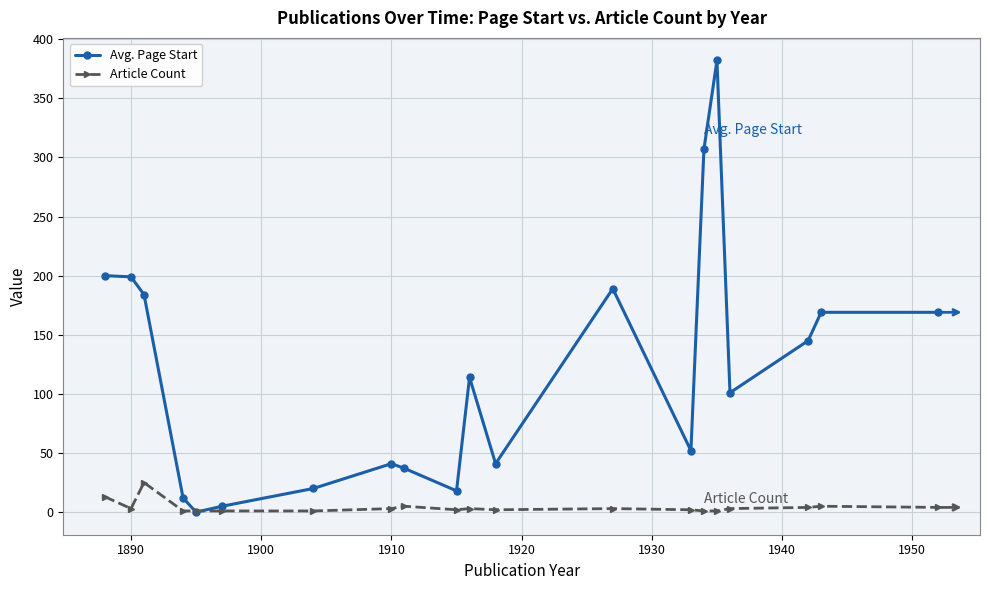

True or false: Avg. Page Start has more than 0 points higher than both neighbors.

True